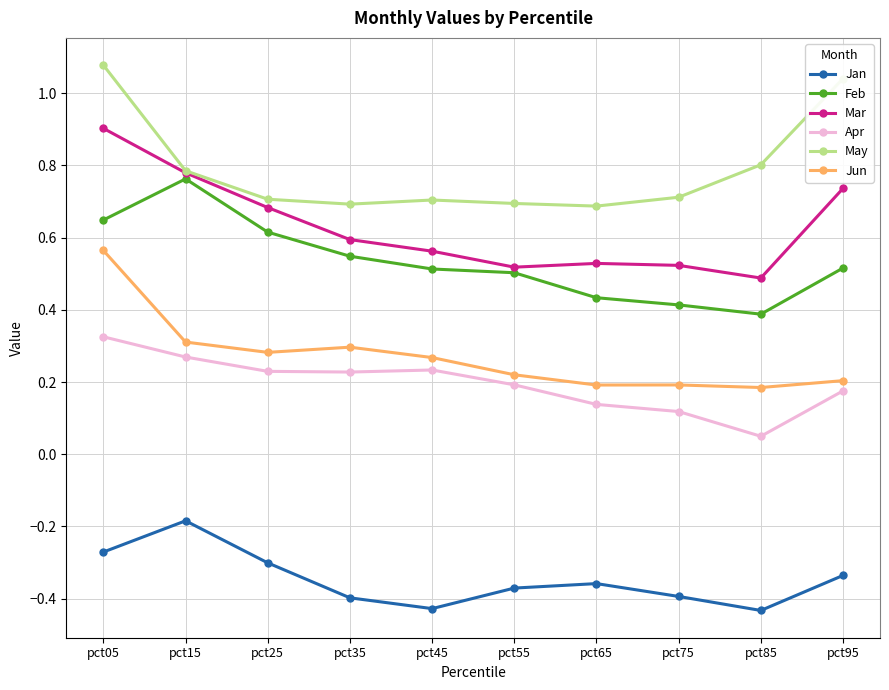

The May series shows 1.7 at pct05. True or false?

False